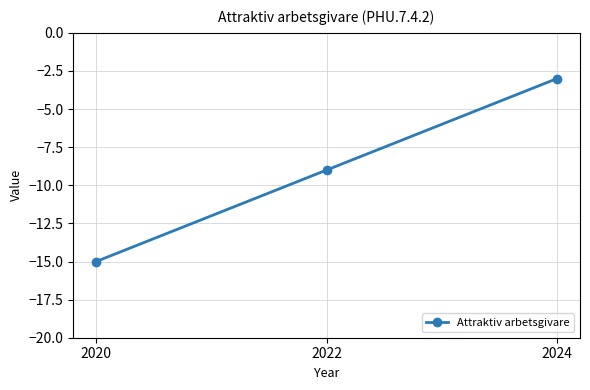

Where does the data first go above -9?

2024